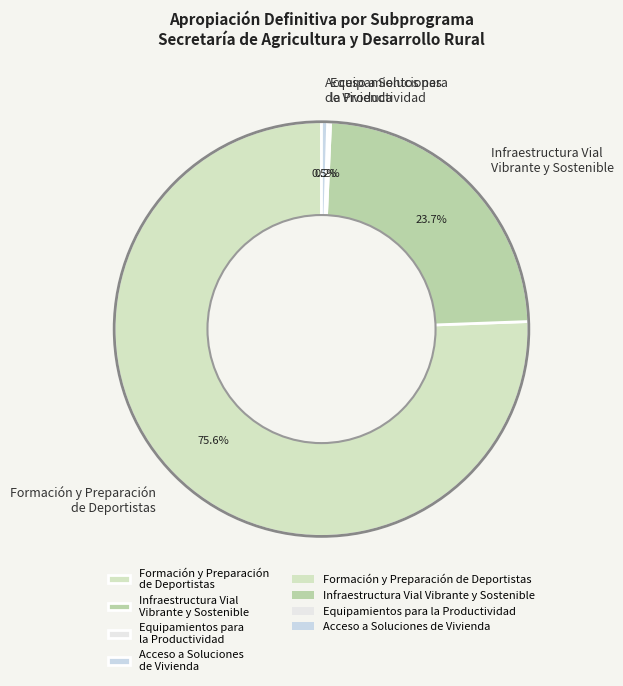

Does Infraestructura Vial Vibrante y Sostenible account for over 50% of the chart?

No